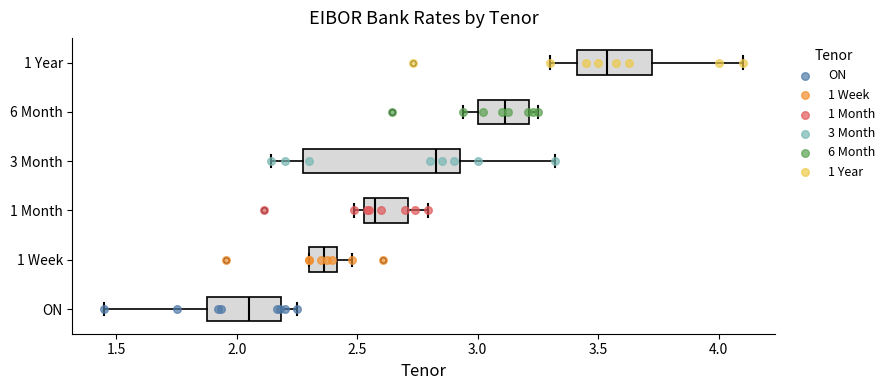

Which box is the widest, from its left edge to its right edge?

3 Month